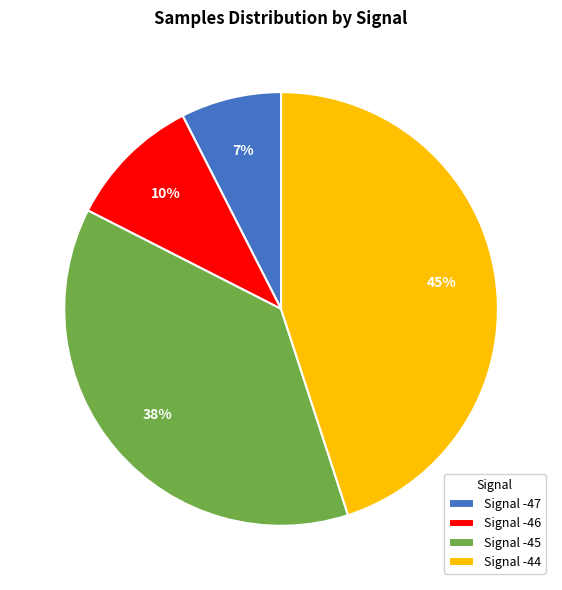

What is the smallest slice in the pie chart?

Signal -47